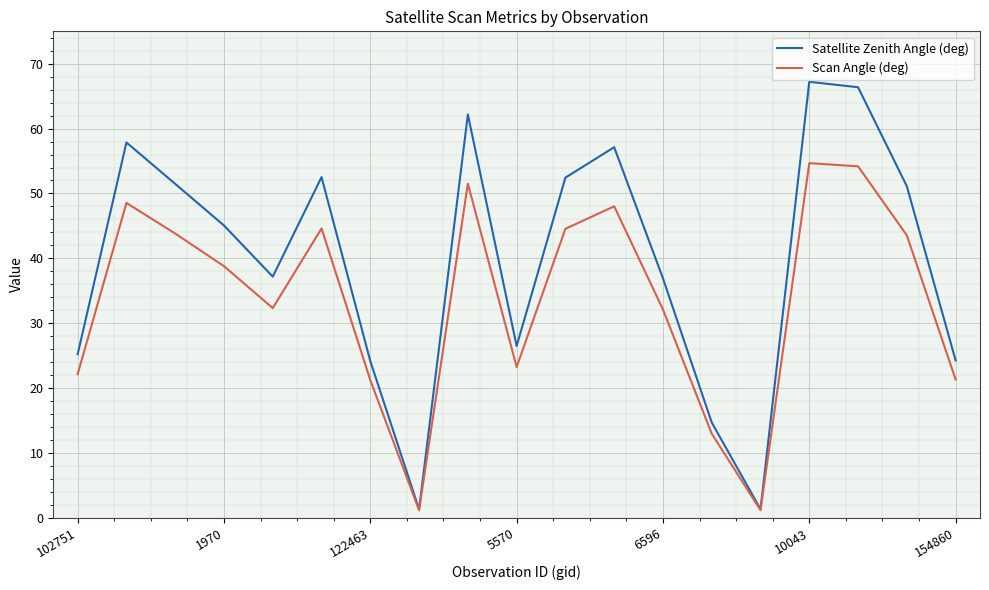

Rank the series by their average value, from highest to lowest.

Satellite Zenith Angle (deg), Scan Angle (deg)